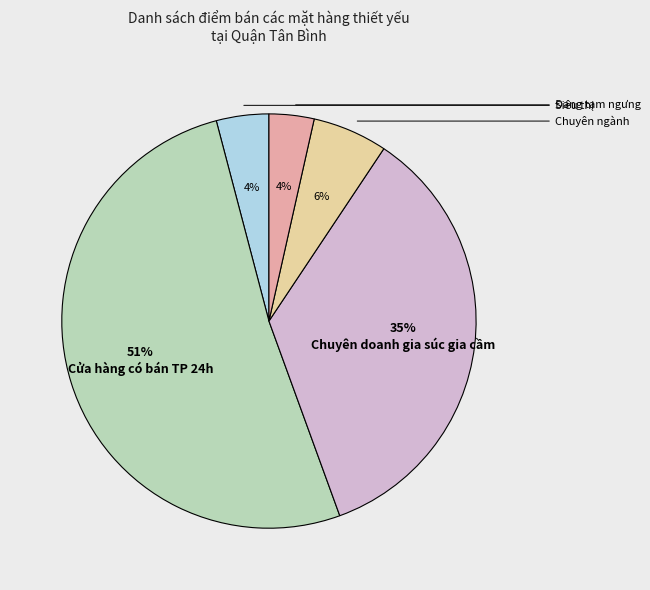

Count the number of slices in the pie.

5